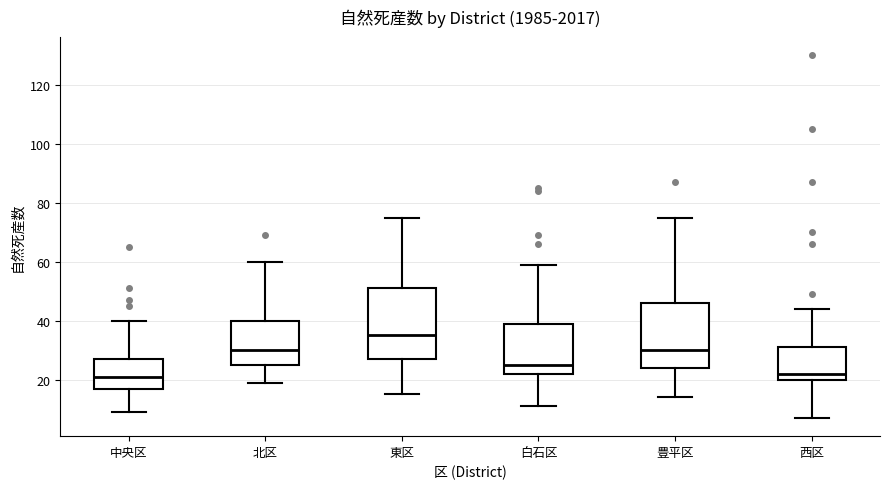

Reading left to right, transcribe this box plot: for each box, give where its median line is, the range the box spans, and where its two whiskers end, as read against the y-axis. The values are not printed on the chart, so give them approximately, as read against the axis.

中央区: median 22, box 18 to 28, whiskers 10 to 40
北区: median 30, box 26 to 40, whiskers 20 to 60
東区: median 36, box 28 to 52, whiskers 16 to 76
白石区: median 26, box 22 to 40, whiskers 12 to 60
豊平区: median 30, box 24 to 46, whiskers 14 to 76
西区: median 22, box 20 to 32, whiskers 8 to 44